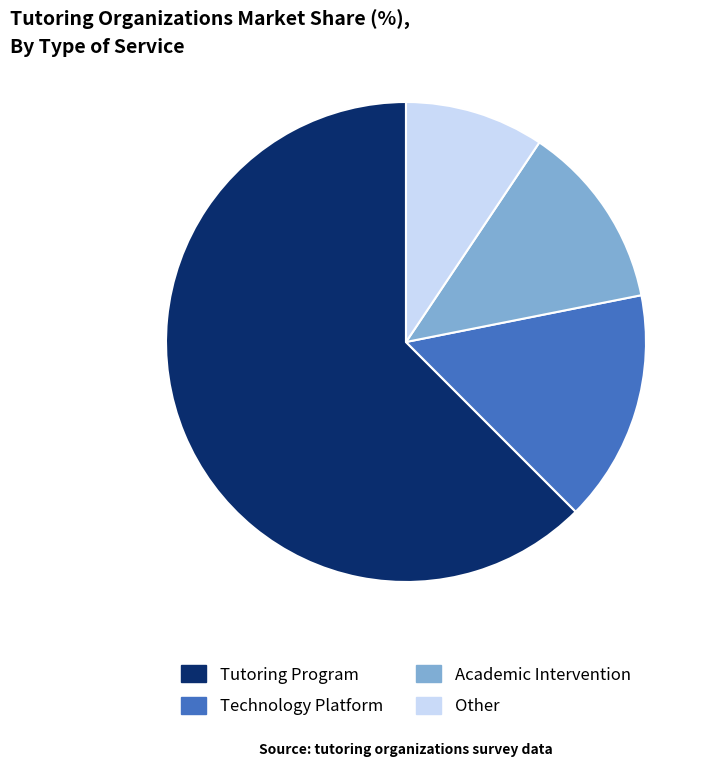

Which category has the smallest portion of the pie?

Other